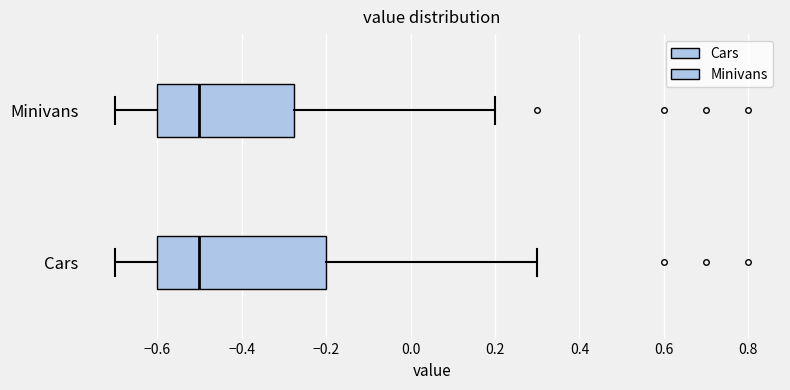

Where is the right edge of the box for Minivans on the x-axis? The values are not printed on the chart, so give them approximately, as read against the axis.

-0.28